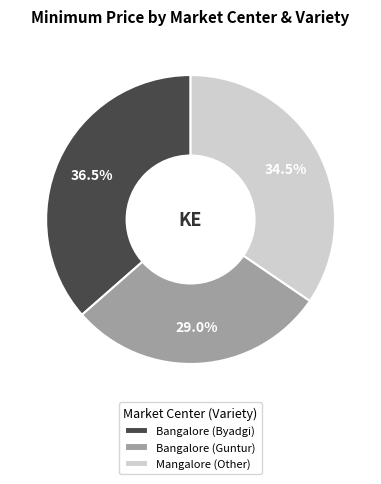

Is Mangalore (Other) the majority of the pie?

No